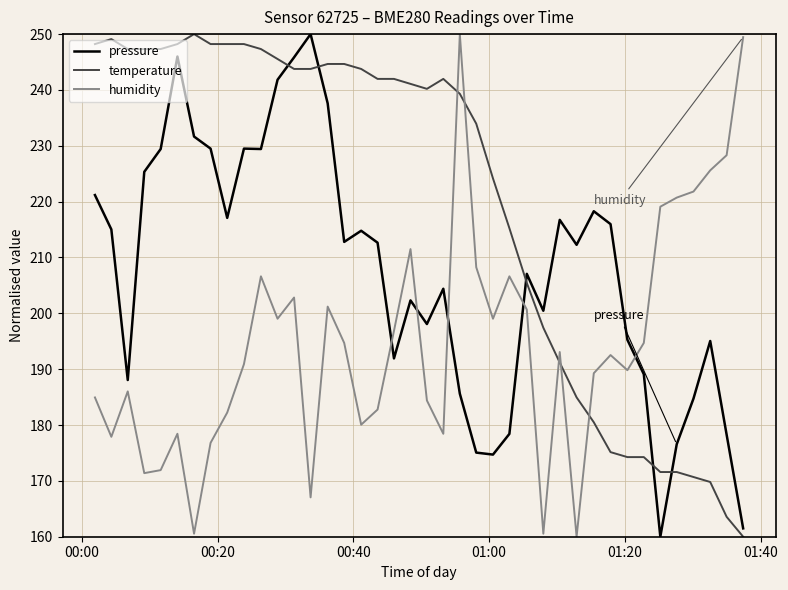

Which series has the largest total across all categories?

temperature